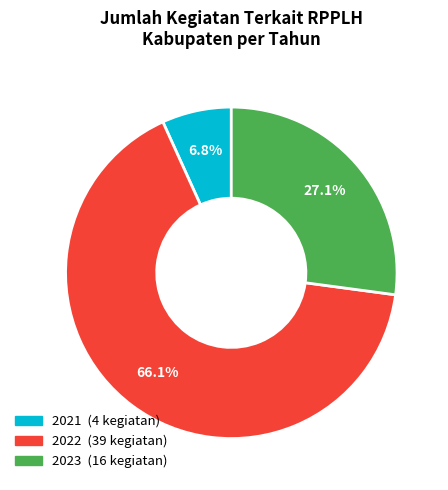

Which category has the smallest portion of the pie?

2021